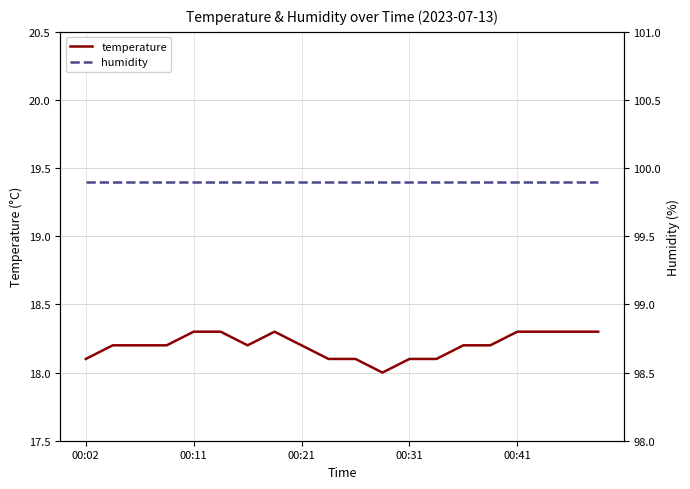

Reading left to right, what are all the values shown in this chart?

temperature: 18.1	18.2	18.2	18.2	18.3	18.3	18.2	18.3	18.2	18.1	18.1	18.0	18.1	18.1	18.2	18.2	18.3	18.3	18.3	18.3
humidity: 99.9	99.9	99.9	99.9	99.9	99.9	99.9	99.9	99.9	99.9	99.9	99.9	99.9	99.9	99.9	99.9	99.9	99.9	99.9	99.9